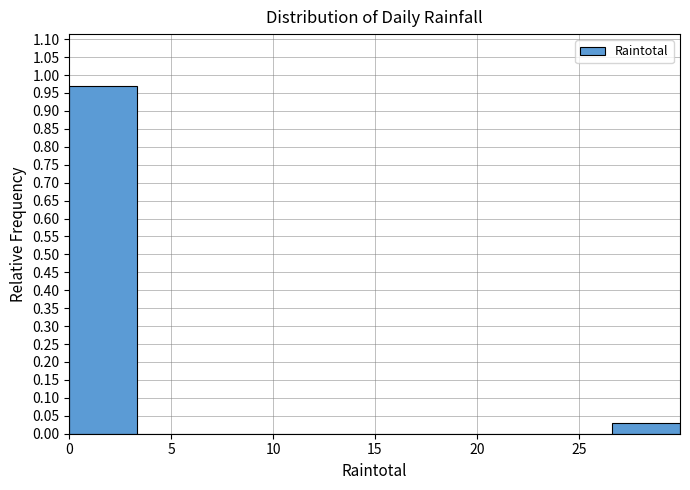

Reading left to right, list every bar in this chart as the range it spans on the x-axis followed by its height. Neither the bar edges nor the heights are printed on the chart, so give them approximately, as read against the axes.

0.0 to 3.5: 0.97
3.5 to 6.5: 0
6.5 to 10.0: 0
10.0 to 13.5: 0
13.5 to 16.5: 0
16.5 to 20.0: 0
20.0 to 23.5: 0
23.5 to 26.5: 0
26.5 to 30.0: 0.03